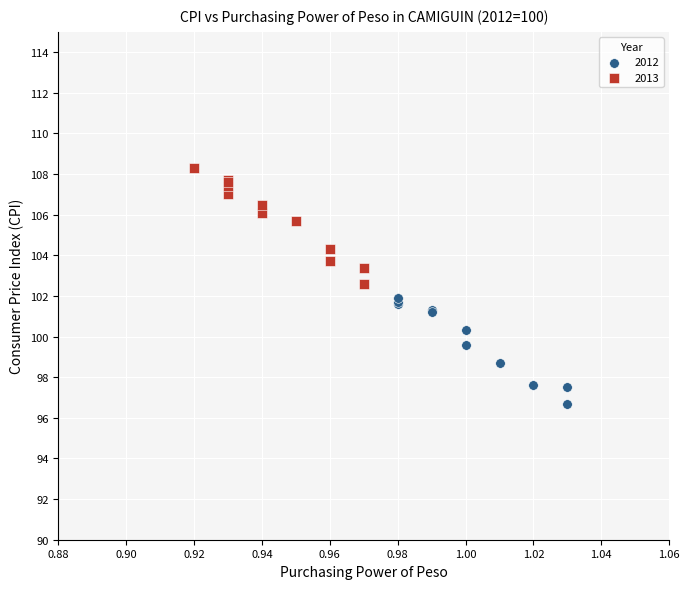

What are all the series names shown in the legend?

2012, 2013